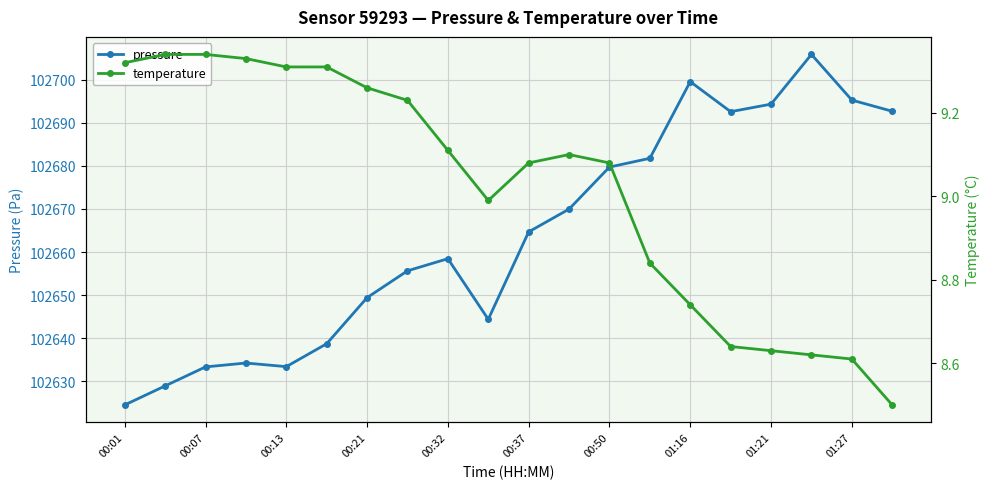

What is the maximum value shown in the chart?

102705.8